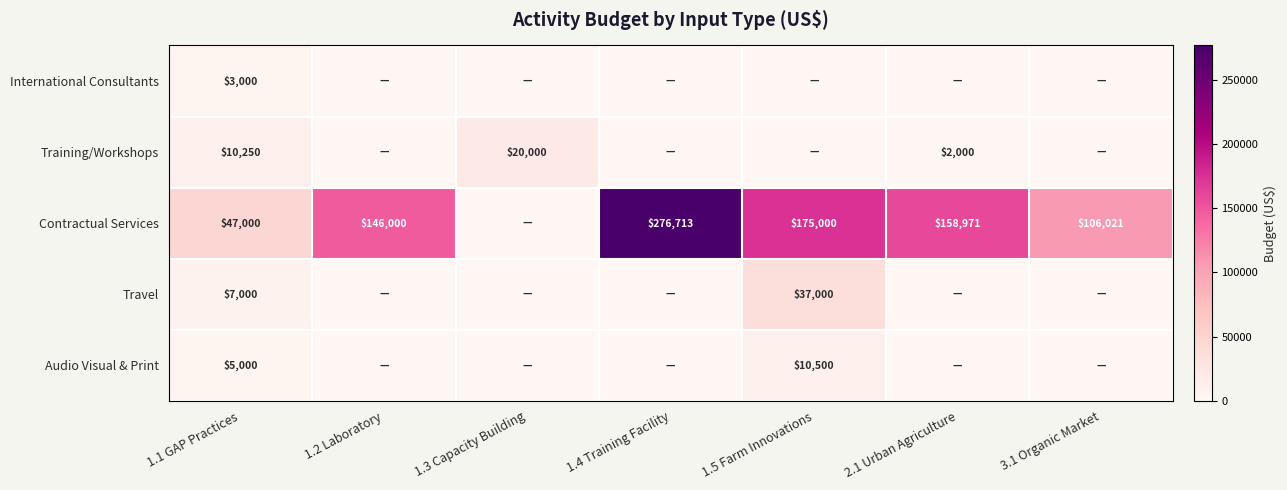

Which category has the highest value across all series?

1.4 Training Facility